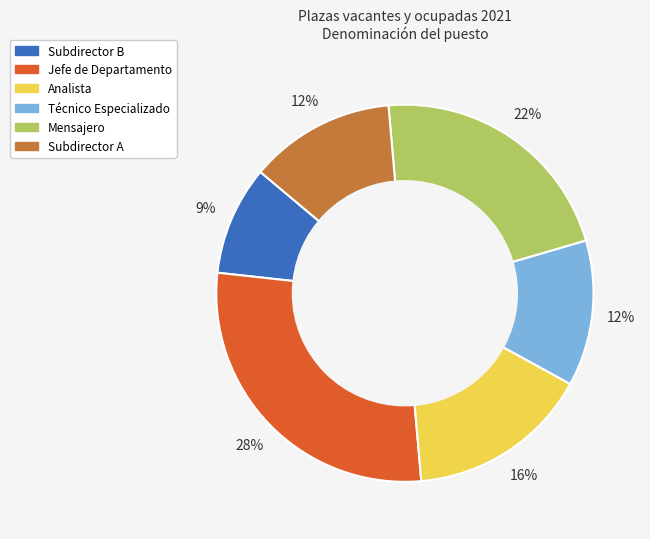

What percentage is the Analista slice, to the nearest percent?

16%